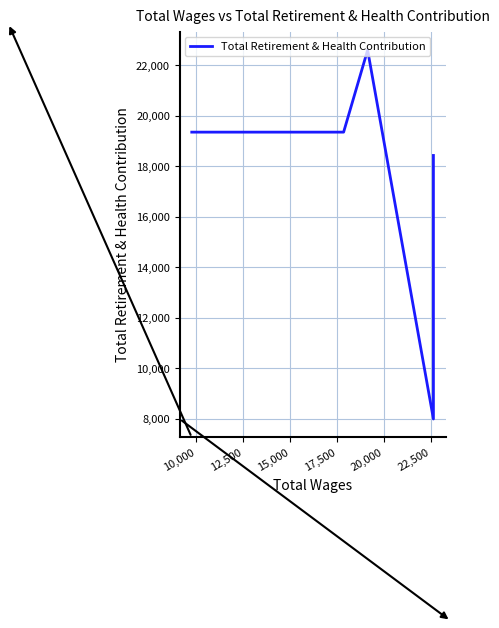

What is the value of the 4th point from the left?

7996